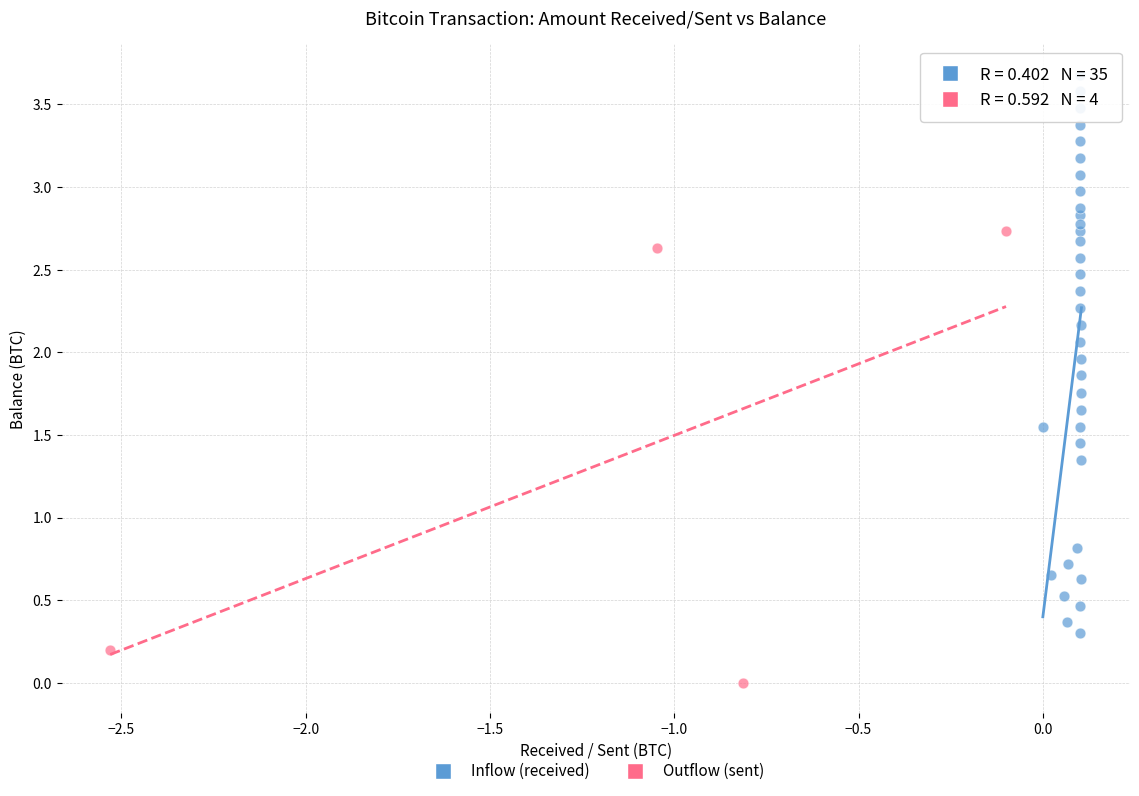

Which series contains the lowest Y value?

Outflow (sent)